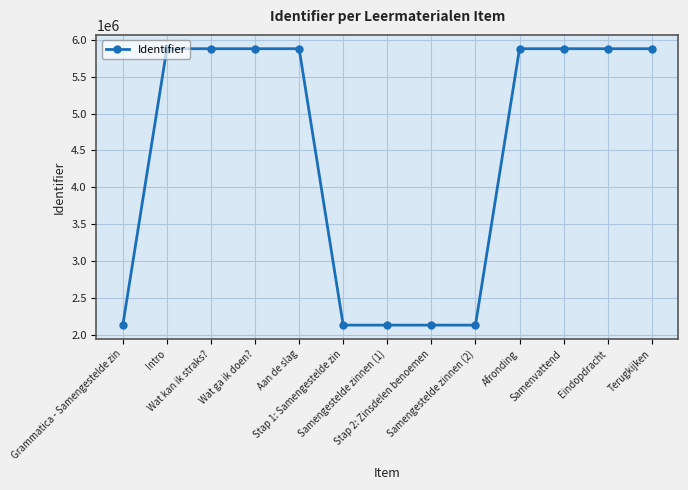

How many values are below 5876885?

6